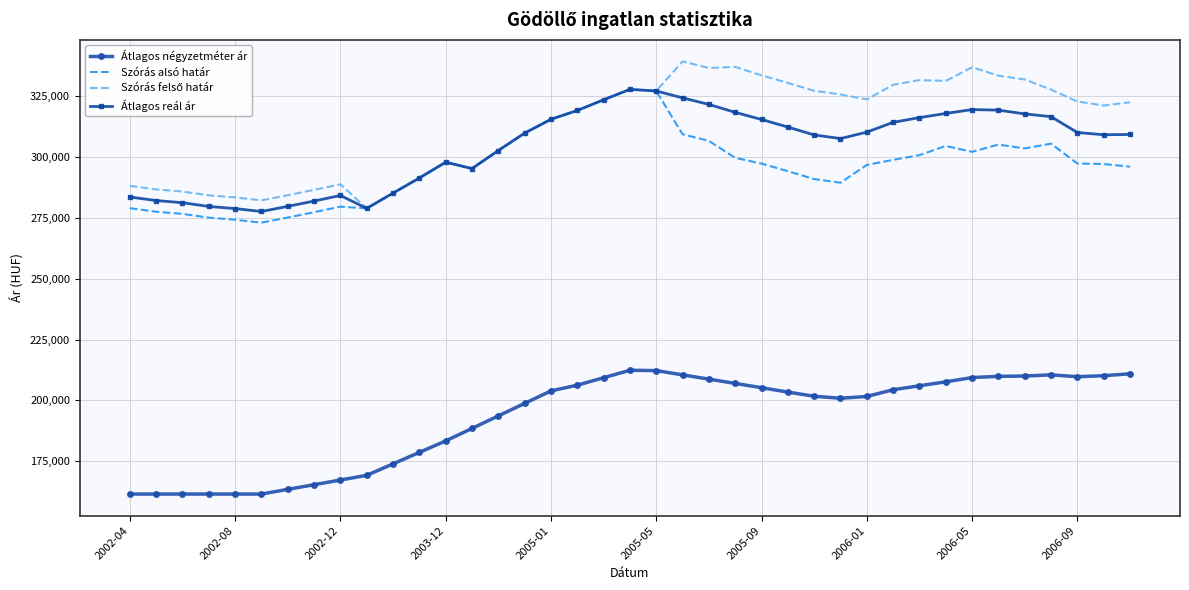

True or false: Átlagos négyzetméter ár and Szórás alsó határ intersect in this chart.

False